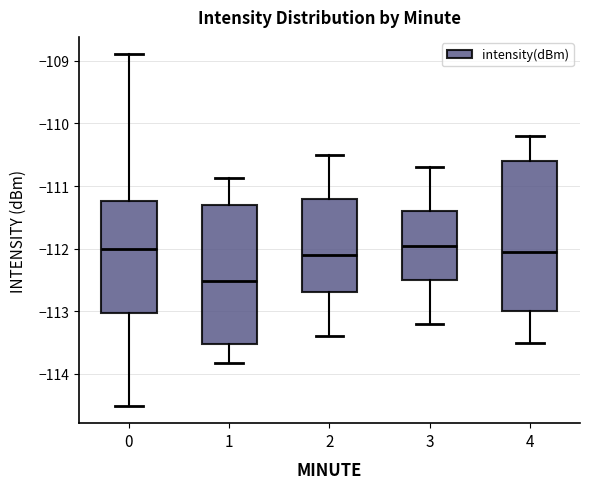

Where is the lower edge of the box at x = 0 on the y-axis? The values are not printed on the chart, so give them approximately, as read against the axis.

-113.0